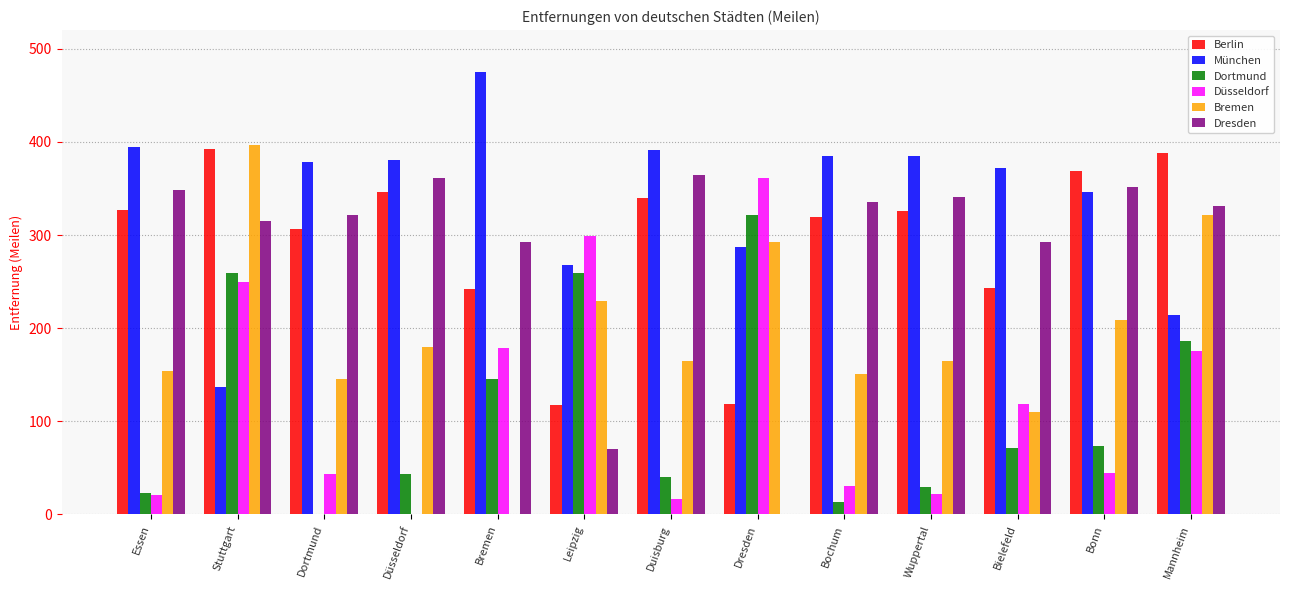

True or false: Dresden has a value of 484 at Duisburg.

False